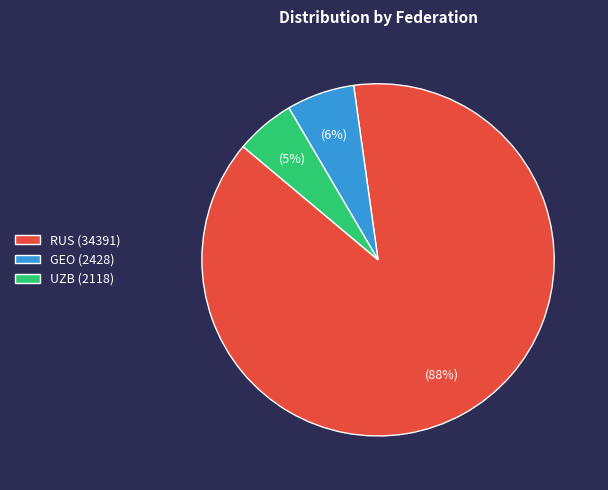

Is it true that UZB (2118) is 5% of the pie?

True